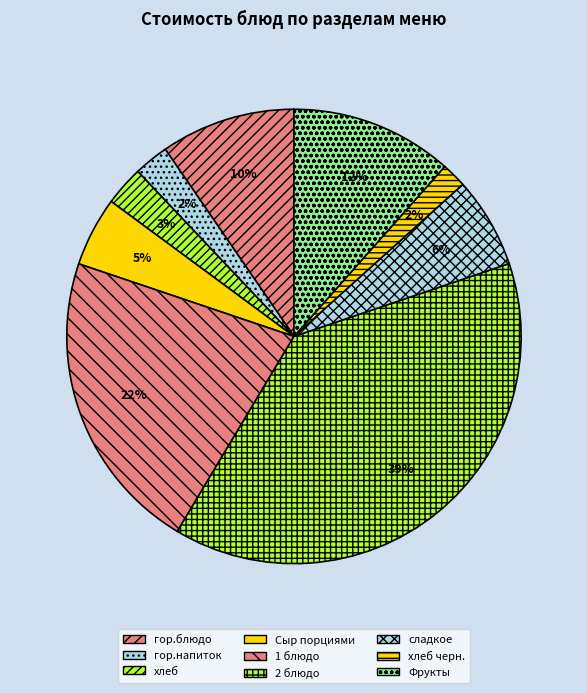

Is there any slice that represents more than half of the pie?

No